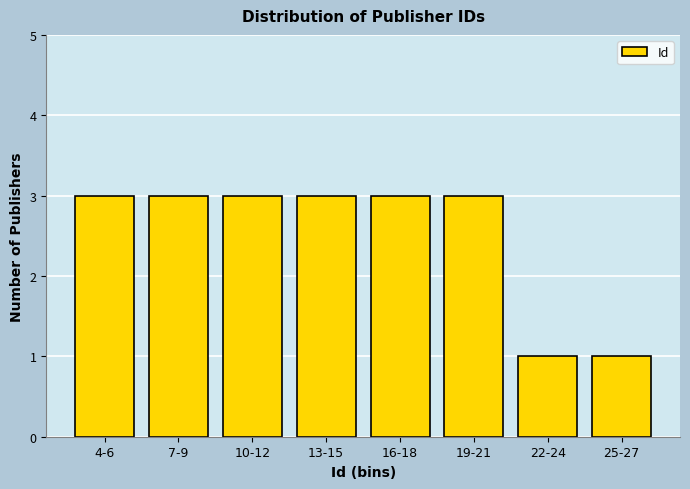

Reading left to right, what are all the values shown in this chart?

4-6=3	7-9=3	10-12=3	13-15=3	16-18=3	19-21=3	22-24=1	25-27=1